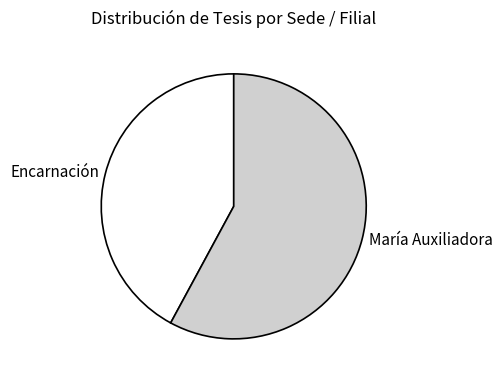

Which slice is the largest?

María Auxiliadora